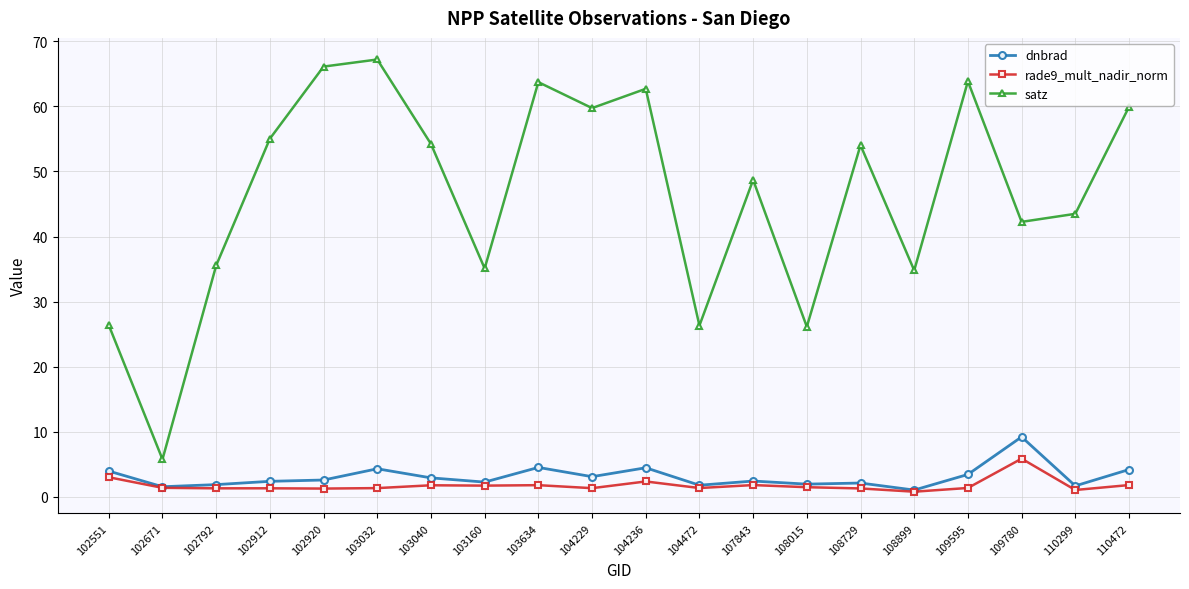

How many values in the satz series exceed 54?

10